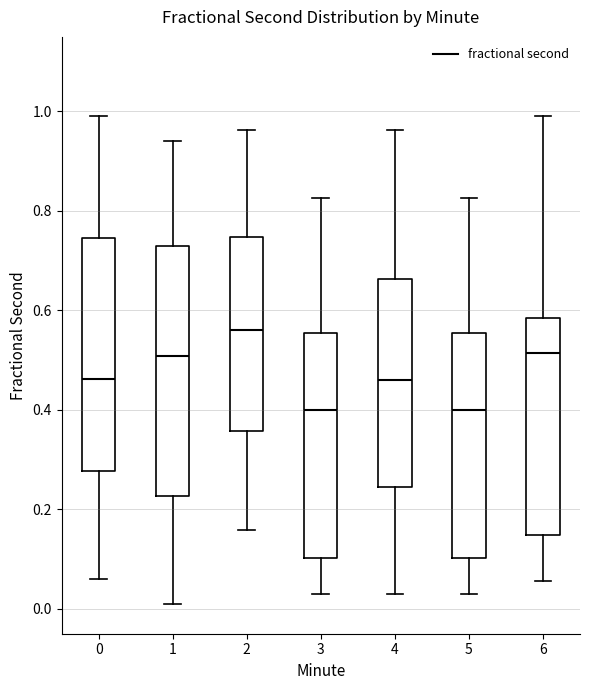

Where is the upper edge of the box at x = 5 on the y-axis? The values are not printed on the chart, so give them approximately, as read against the axis.

0.56